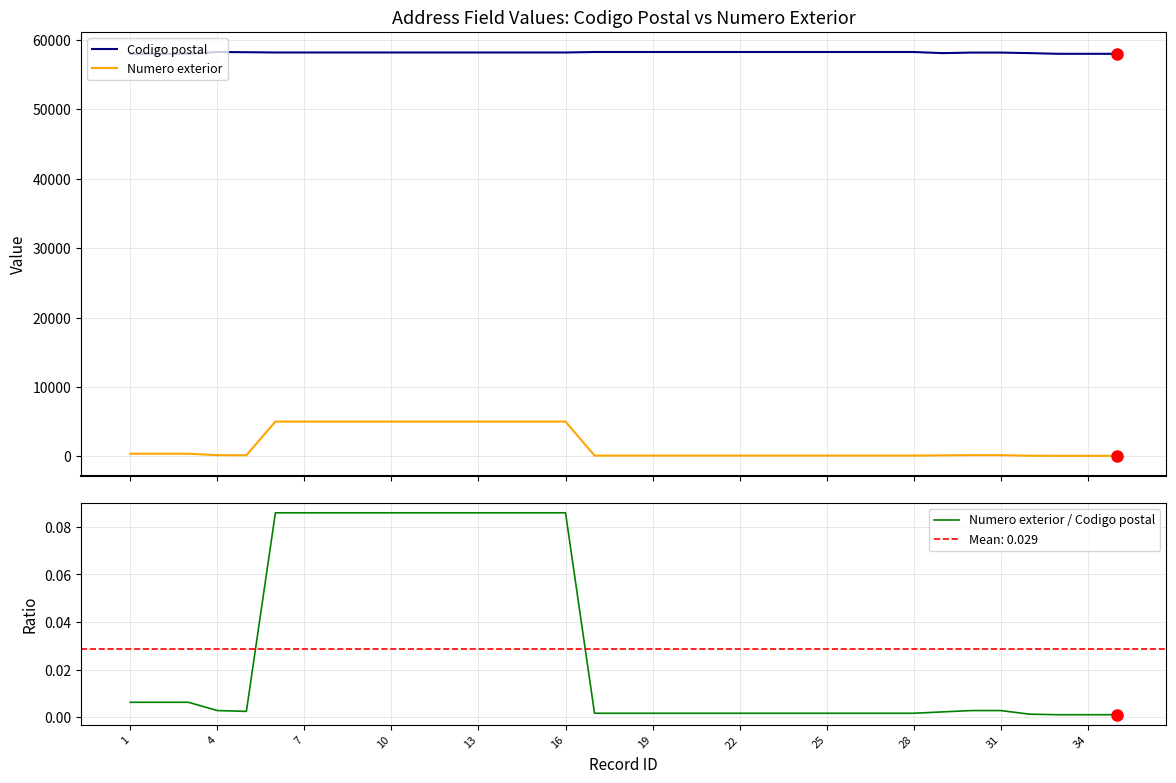

List the series in order of their peak value, highest first.

Codigo postal, Numero exterior, Numero exterior / Codigo postal